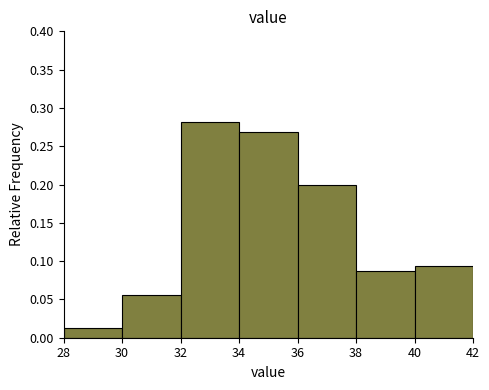

How tall is the bar that spans 34 to 36 on the x-axis? The values are not printed on the chart, so give them approximately, as read against the axis.

0.270